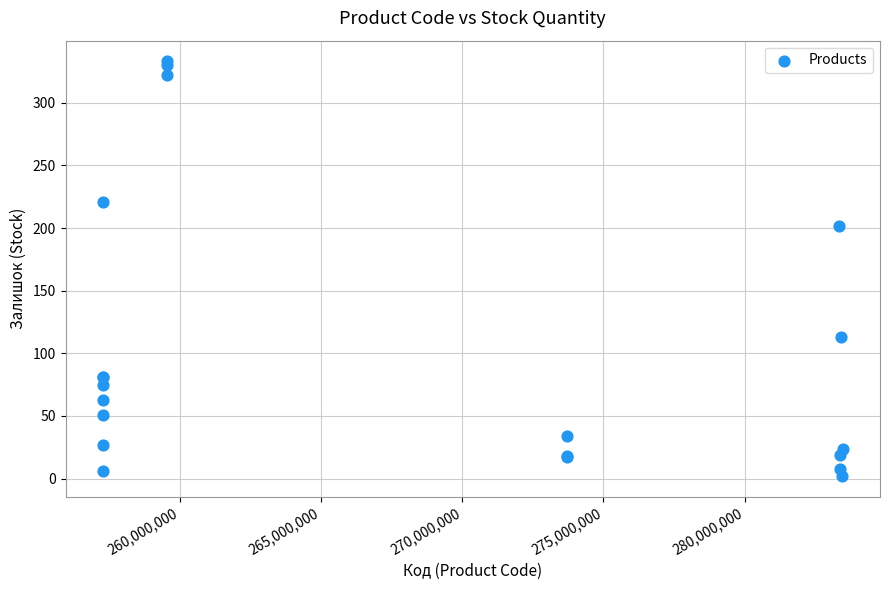

What Y value in the scatter plot is closest to 167?

202